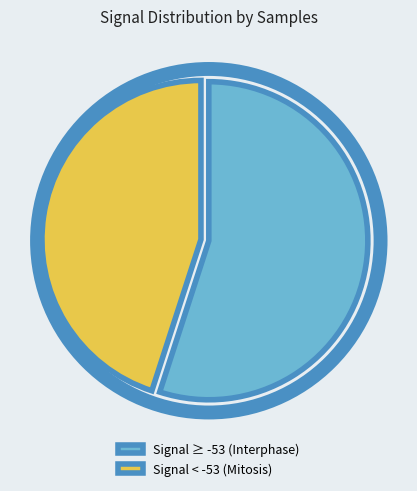

Rank the categories by value from lowest to highest.

Signal < -53 (Mitosis), Signal ≥ -53 (Interphase)